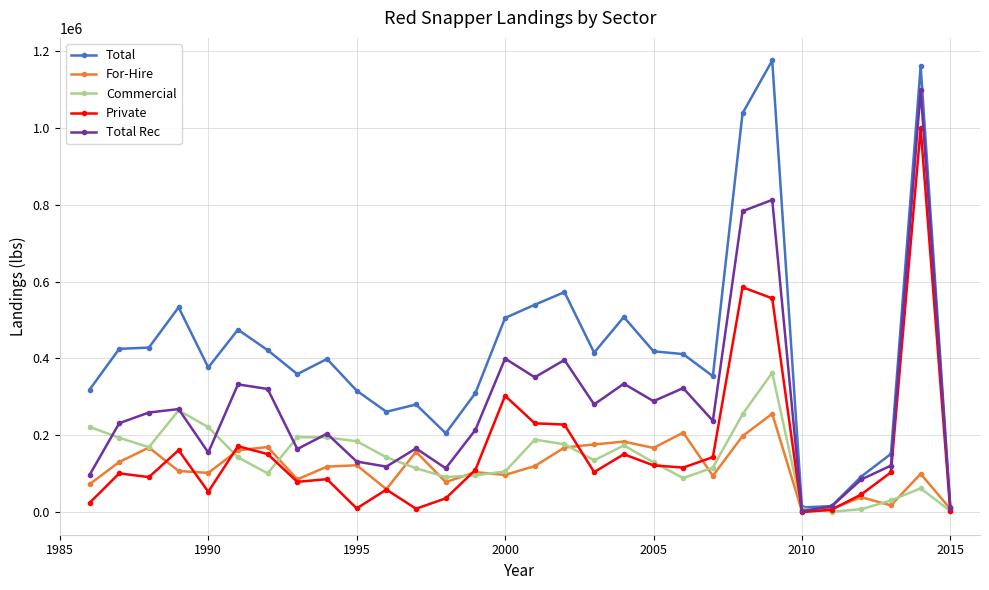

In Total Rec, how many points are lower than both neighbors (excluding endpoints)?

9